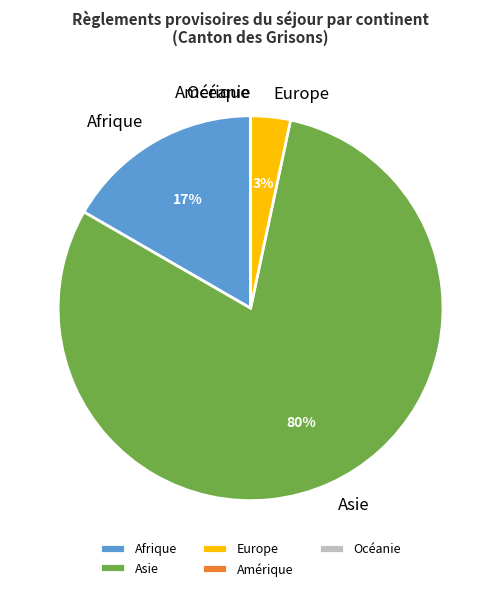

What is the largest slice in the pie chart?

Asie